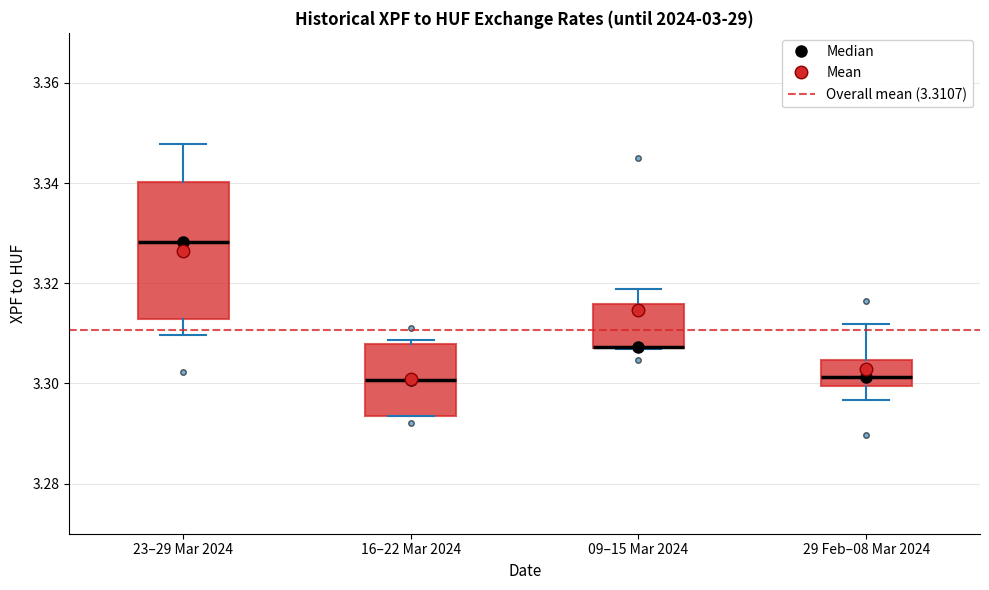

Reading left to right, transcribe this box plot: for each box, give where its median line is, the range the box spans, and where its two whiskers end, as read against the y-axis. The values are not printed on the chart, so give them approximately, as read against the axis.

23–29 Mar 2024: median 3.328, box 3.312 to 3.340, whiskers 3.310 to 3.348
16–22 Mar 2024: median 3.300, box 3.294 to 3.308, whiskers 3.294 to 3.308 (just above the box's upper edge)
09–15 Mar 2024: median 3.308 (drawn on the box's lower edge), box 3.308 to 3.316, whiskers 3.306 to 3.318
29 Feb–08 Mar 2024: median 3.302, box 3.300 to 3.304, whiskers 3.296 to 3.312